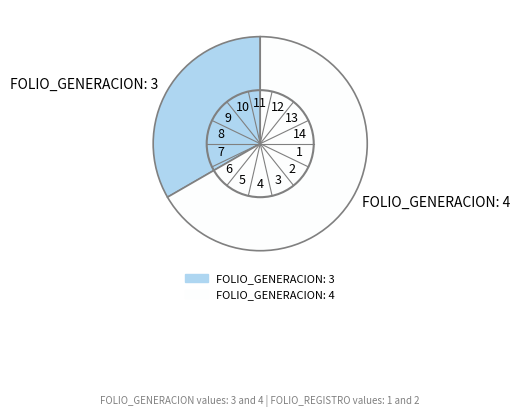

Does FOLIO_GENERACION: 3 account for over 50% of the chart?

No